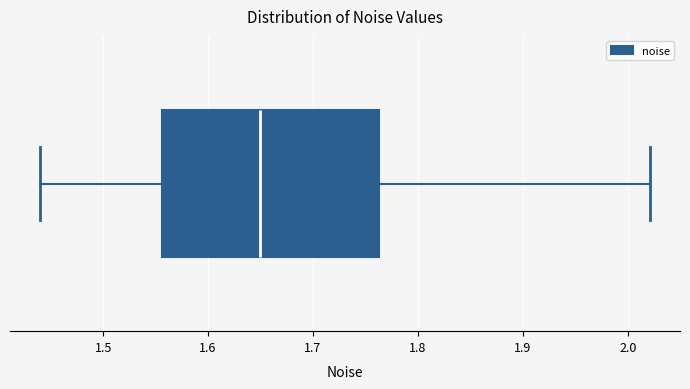

Transcribe this box plot: give where the median line is, the range the box spans, and where the two whiskers end, as read against the x-axis. The values are not printed on the chart, so give them approximately, as read against the axis.

median 1.65, box 1.56 to 1.76, whiskers 1.44 to 2.02